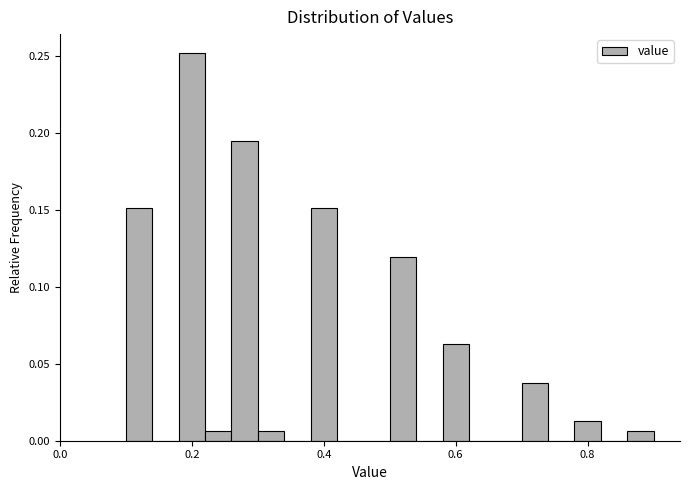

Read against the x-axis, roughly where is the centre of the tallest bar?

0.20